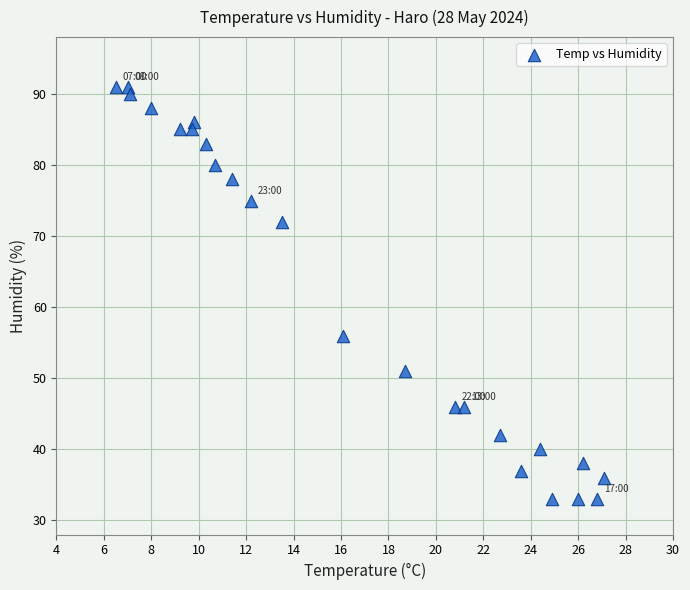

What is the range of Y values (max minus min)?

58